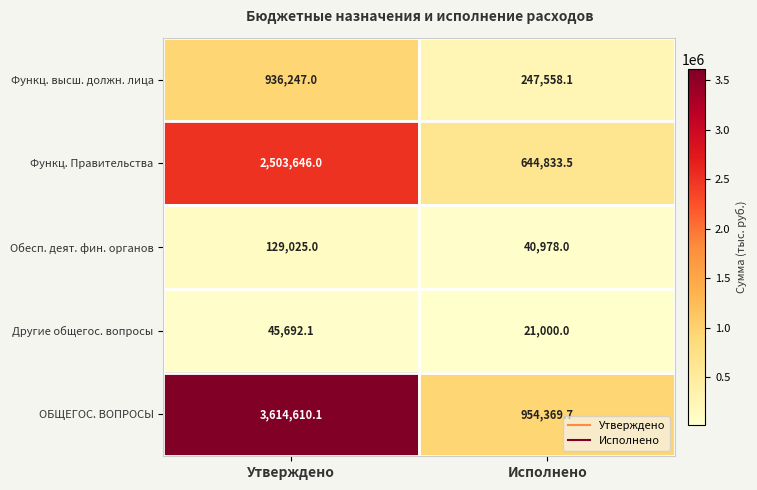

At Утверждено, list the series in order from largest to smallest.

ОБЩЕГОС. ВОПРОСЫ, Функц. Правительства, Функц. высш. должн. лица, Обесп. деят. фин. органов, Другие общегос. вопросы